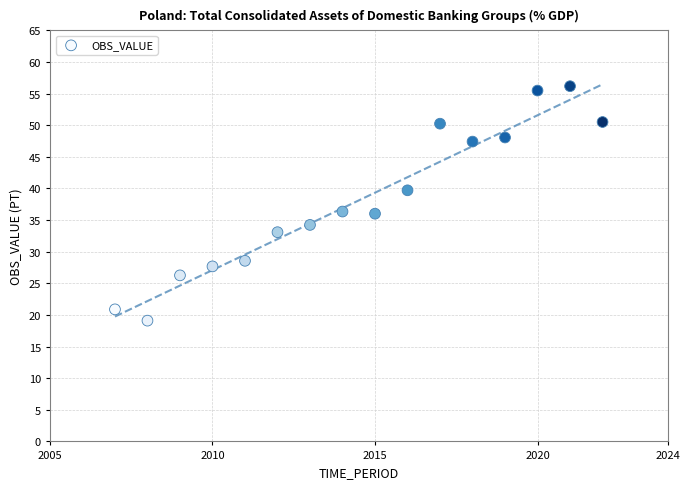

What is the range of Y values (max minus min)?

37.1